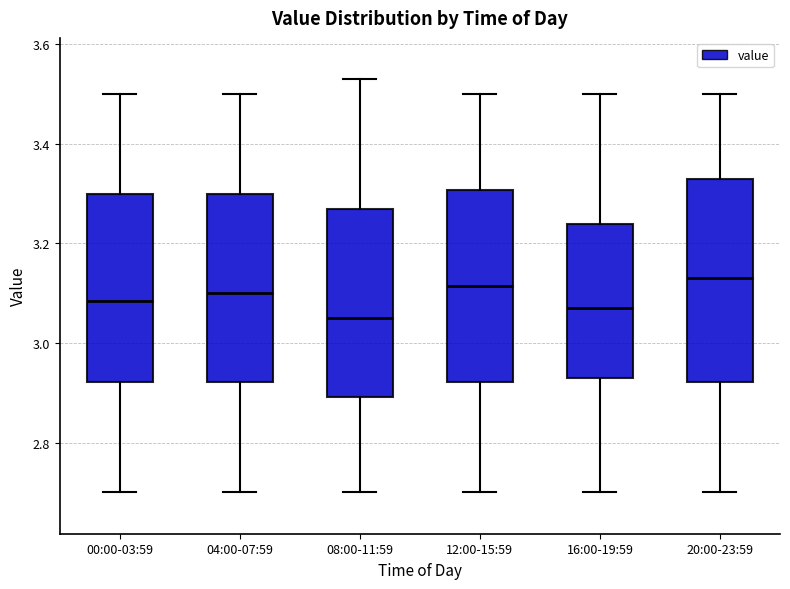

Reading left to right, read every box against the y-axis: the position of its median line, the range the box covers, and the ends of its whiskers. The values are not printed on the chart, so give them approximately, as read against the axis.

00:00-03:59: median 3.08, box 2.92 to 3.30, whiskers 2.70 to 3.50
04:00-07:59: median 3.10, box 2.92 to 3.30, whiskers 2.70 to 3.50
08:00-11:59: median 3.06, box 2.90 to 3.28, whiskers 2.70 to 3.54
12:00-15:59: median 3.12, box 2.92 to 3.30, whiskers 2.70 to 3.50
16:00-19:59: median 3.08, box 2.94 to 3.24, whiskers 2.70 to 3.50
20:00-23:59: median 3.14, box 2.92 to 3.34, whiskers 2.70 to 3.50